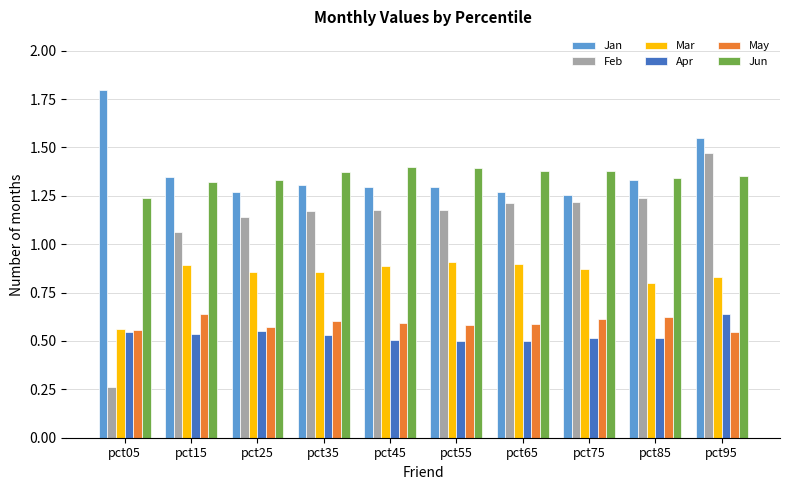

Is the value of Feb at pct35 greater than the value of Jan at pct05?

No